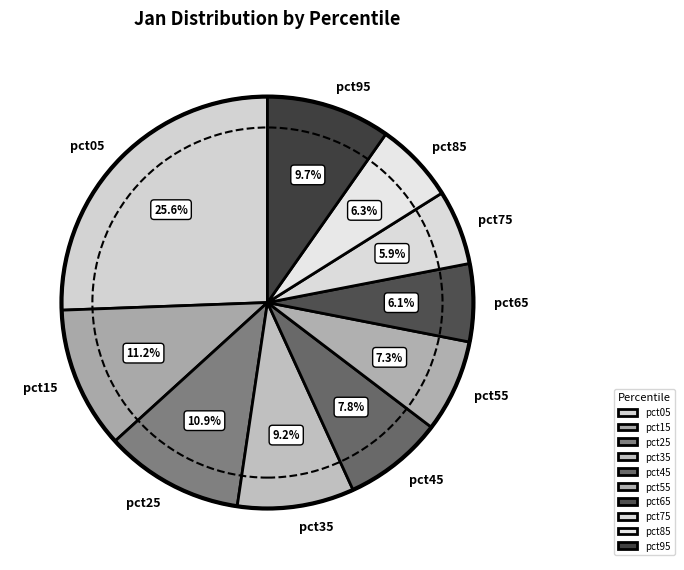

Does any single category account for the majority?

No